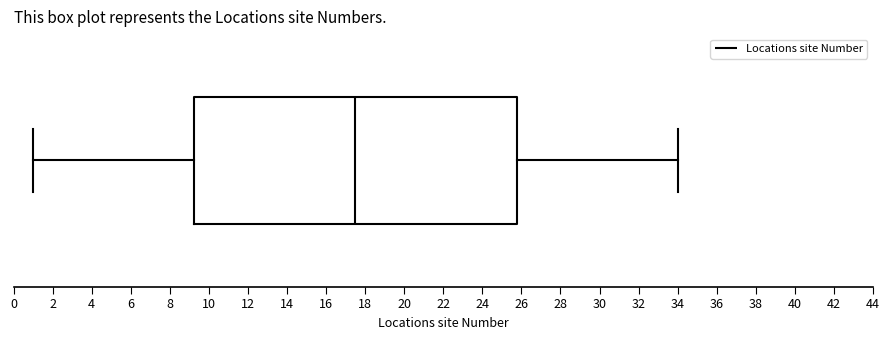

Where is the left edge of the box on the x-axis? The values are not printed on the chart, so give them approximately, as read against the axis.

9.2